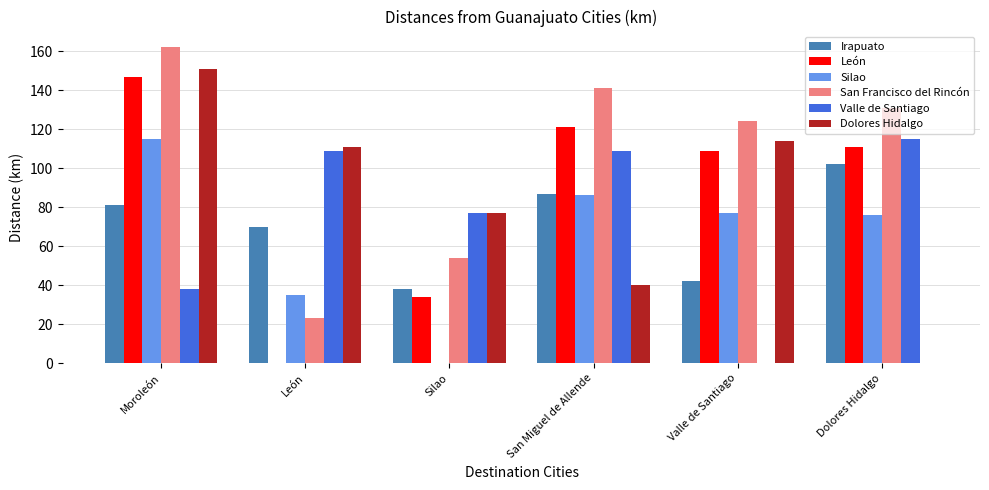

Reading right to left, list all the values displayed in this chart.

Irapuato: Dolores Hidalgo=102	Valle de Santiago=42	San Miguel de Allende=87	Silao=38	León=70	Moroleón=81
León: Dolores Hidalgo=111	Valle de Santiago=109	San Miguel de Allende=121	Silao=34	León=0	Moroleón=147
Silao: Dolores Hidalgo=76	Valle de Santiago=77	San Miguel de Allende=86	Silao=0	León=35	Moroleón=115
San Francisco del Rincón: Dolores Hidalgo=131	Valle de Santiago=124	San Miguel de Allende=141	Silao=54	León=23	Moroleón=162
Valle de Santiago: Dolores Hidalgo=115	Valle de Santiago=0	San Miguel de Allende=109	Silao=77	León=109	Moroleón=38
Dolores Hidalgo: Dolores Hidalgo=0	Valle de Santiago=114	San Miguel de Allende=40	Silao=77	León=111	Moroleón=151